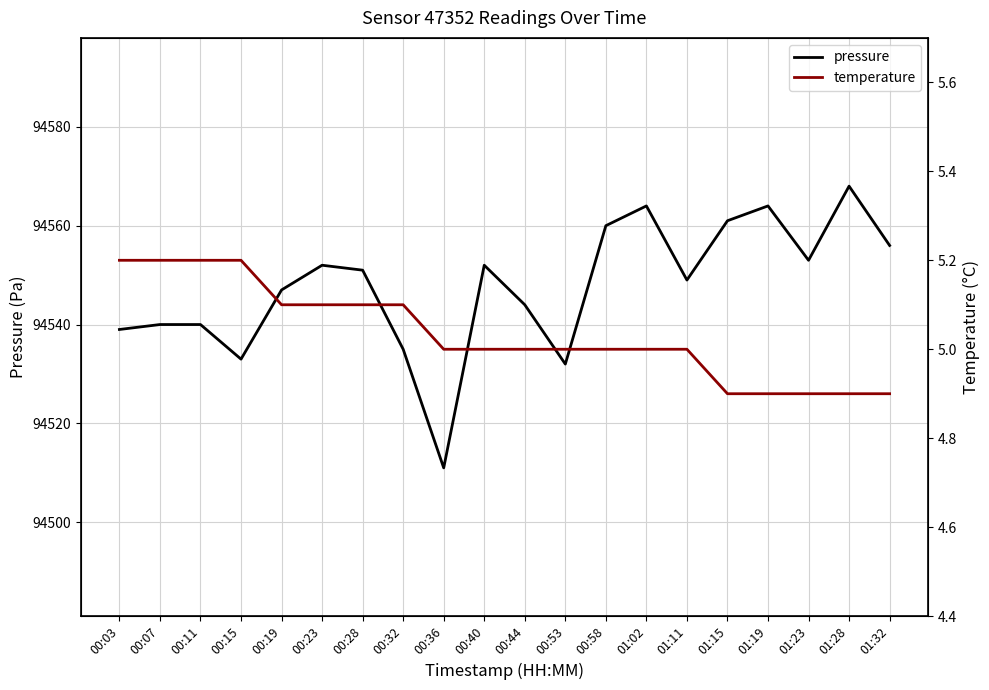

What is the label of the 4th point from the right?

01:19